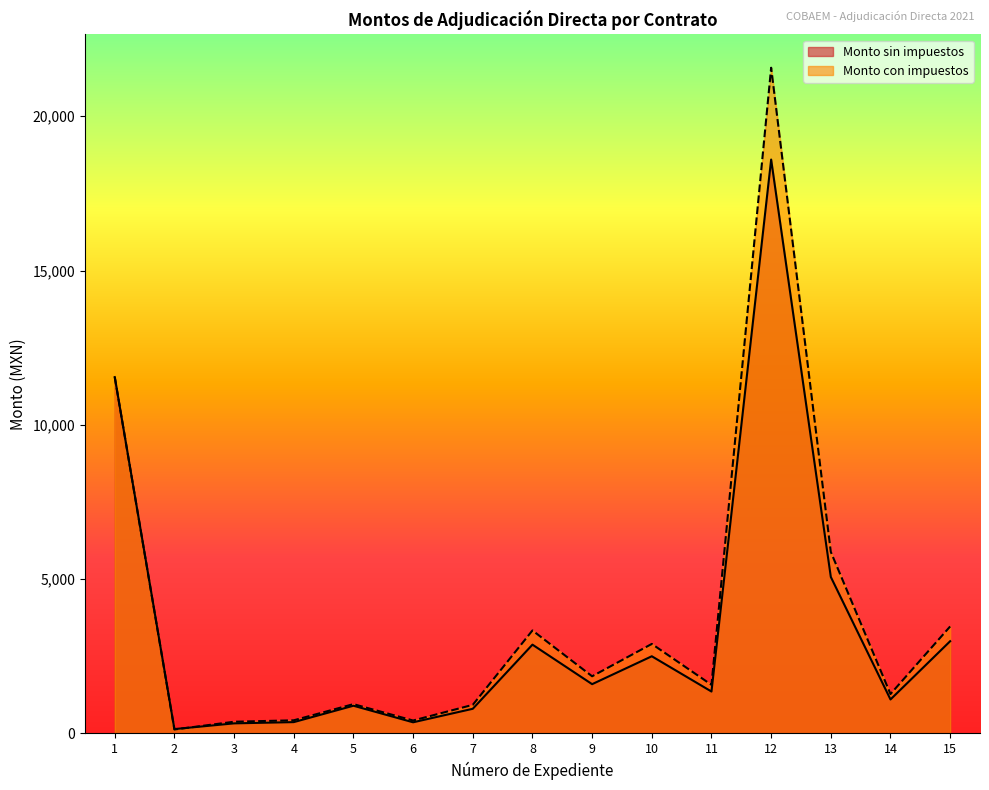

How many interior local peaks does the Monto con impuestos series have?

4